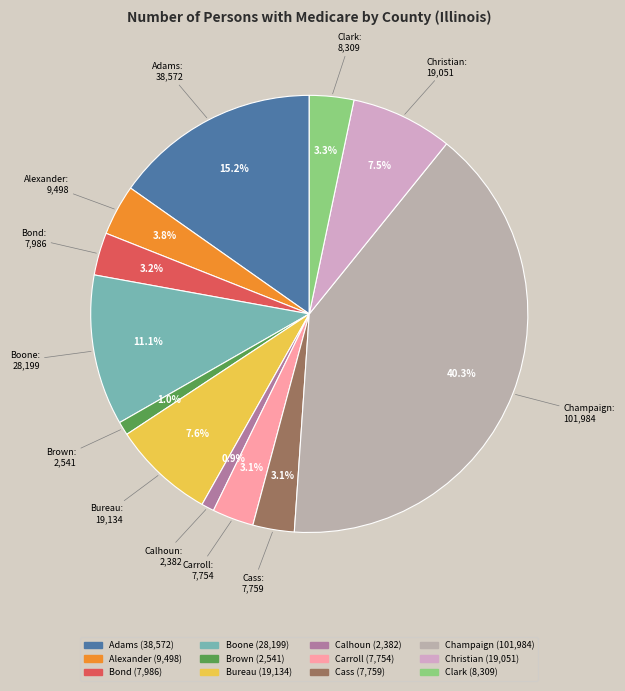

Is Carroll the majority of the pie?

No